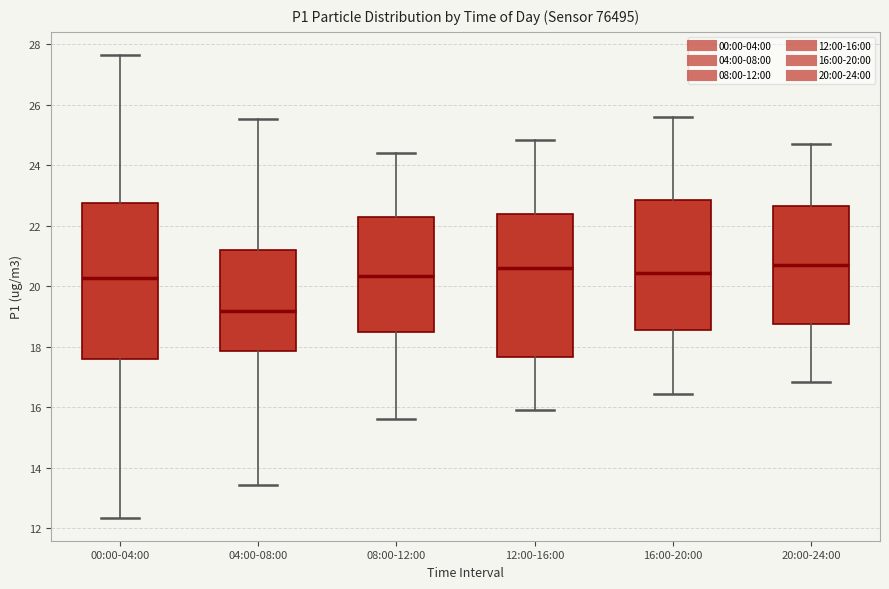

Reading left to right, read every box against the y-axis: the position of its median line, the range the box covers, and the ends of its whiskers. The values are not printed on the chart, so give them approximately, as read against the axis.

00:00-04:00: median 20.2, box 17.6 to 22.8, whiskers 12.4 to 27.6
04:00-08:00: median 19.2, box 17.8 to 21.2, whiskers 13.4 to 25.6
08:00-12:00: median 20.4, box 18.6 to 22.4, whiskers 15.6 to 24.4
12:00-16:00: median 20.6, box 17.6 to 22.4, whiskers 16.0 to 24.8
16:00-20:00: median 20.4, box 18.6 to 22.8, whiskers 16.4 to 25.6
20:00-24:00: median 20.8, box 18.8 to 22.6, whiskers 16.8 to 24.8